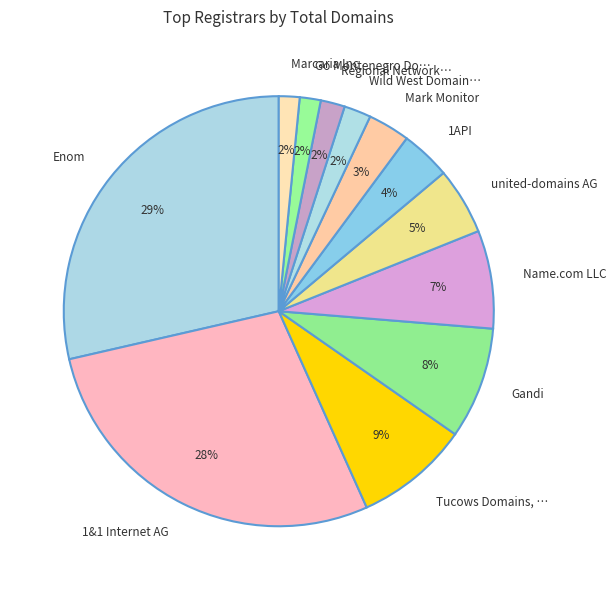

Between Go Montenegro Do… and united-domains AG, which is larger?

united-domains AG